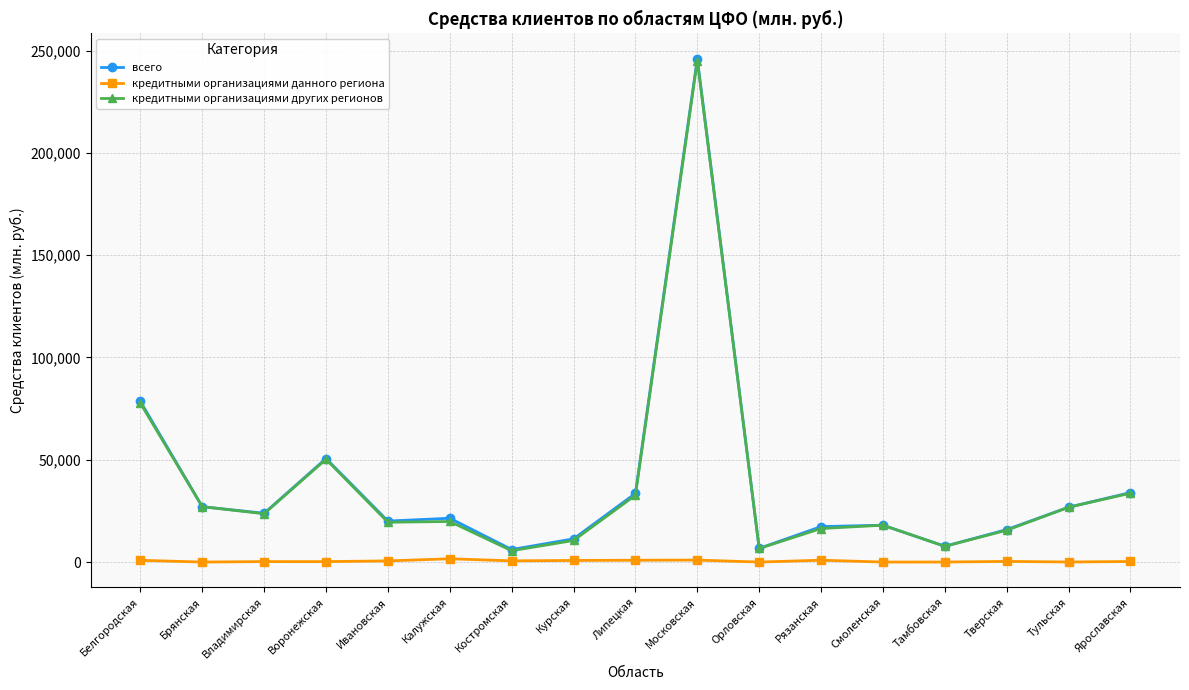

True or false: кредитными организациями других регионов has more than 0 interior local peaks.

True